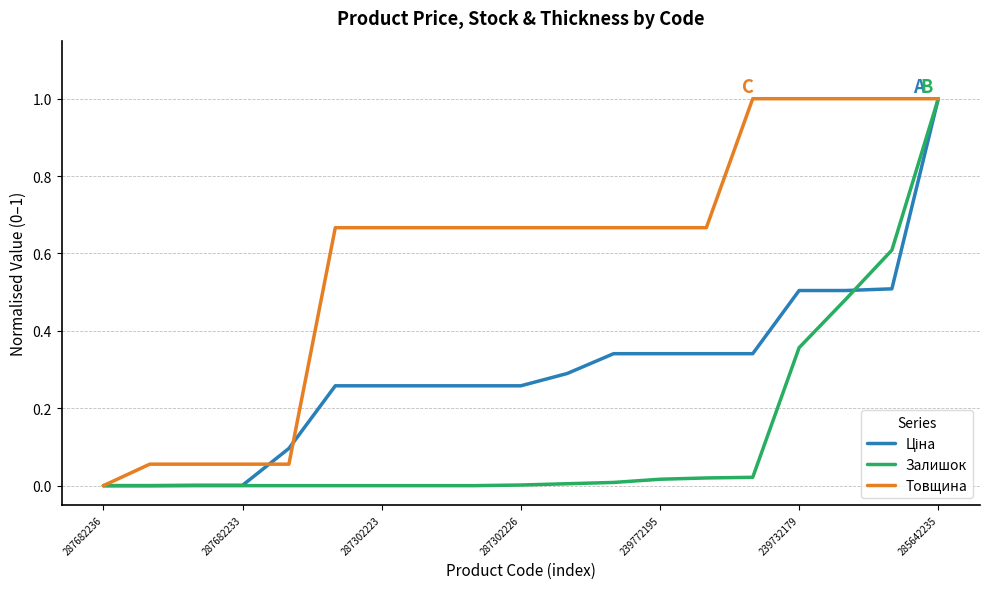

Which series has the largest total across all categories?

Товщина